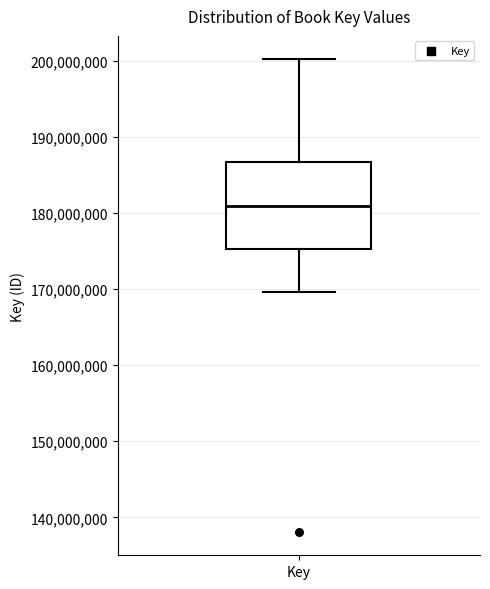

Where is the lower edge of the box for Key on the y-axis? The values are not printed on the chart, so give them approximately, as read against the axis.

175000000